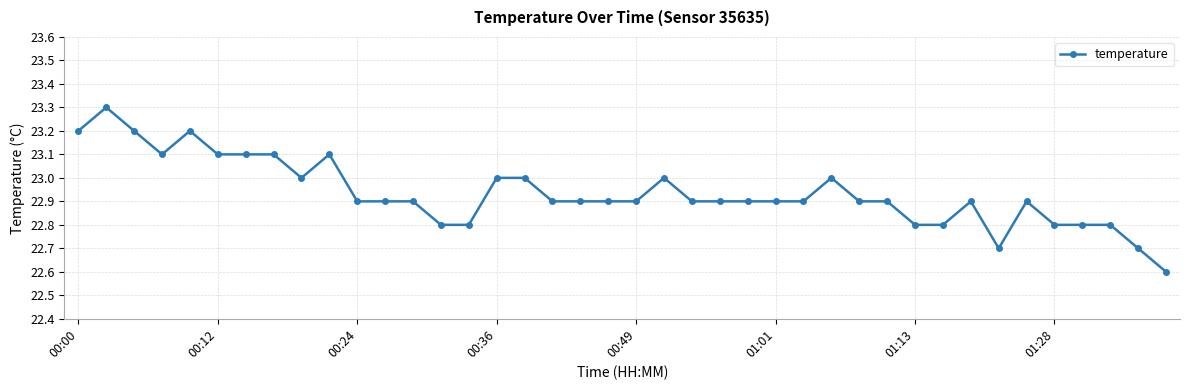

What is the value of the 18th point from the left?

22.9